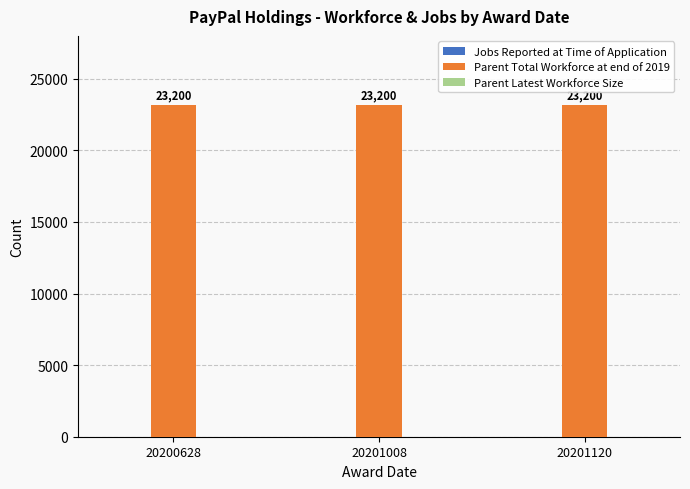

List the labels in order of Parent Total Workforce at end of 2019 value, smallest first.

20200628, 20201008, 20201120